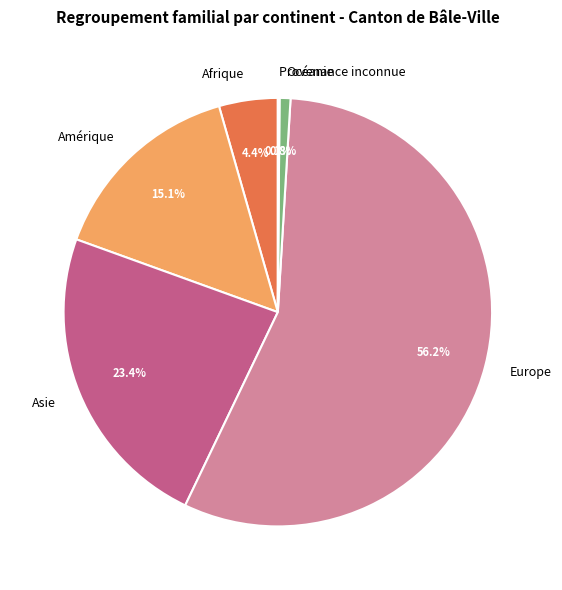

Which category has the biggest portion of the pie?

Europe